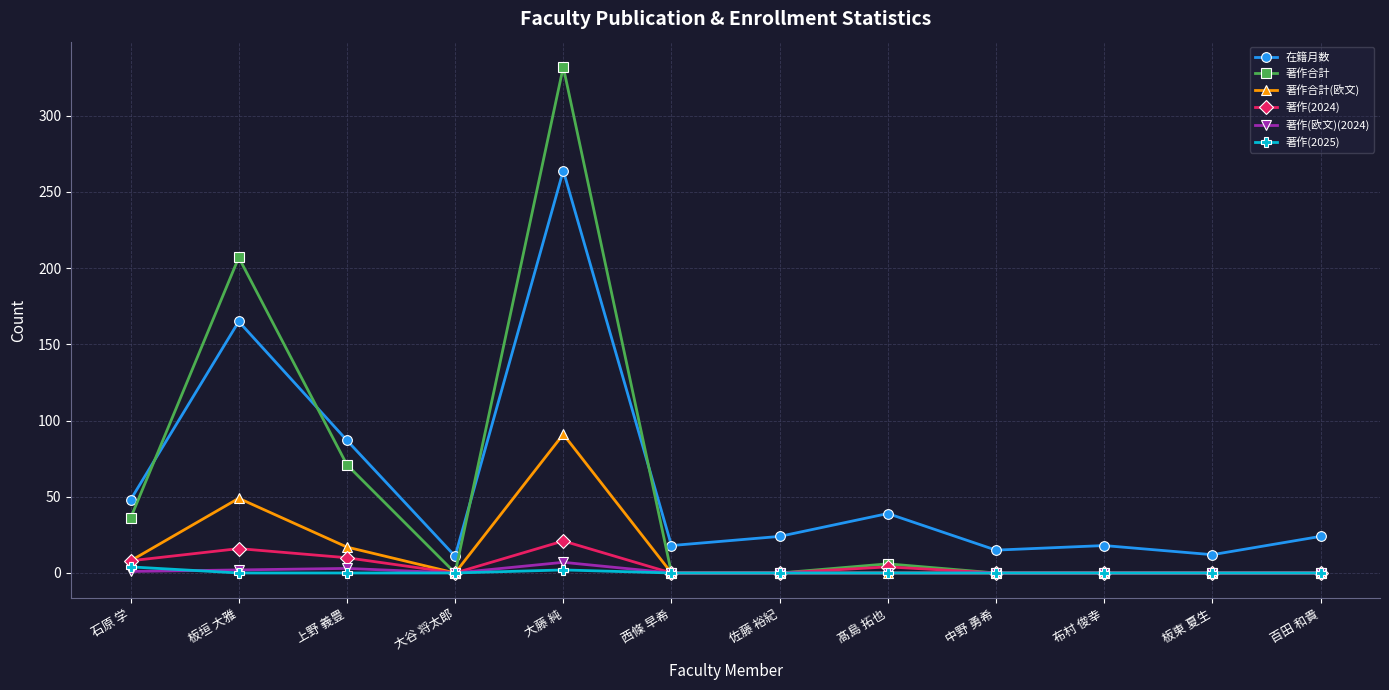

Is this an area chart (filled region under the line)?

No